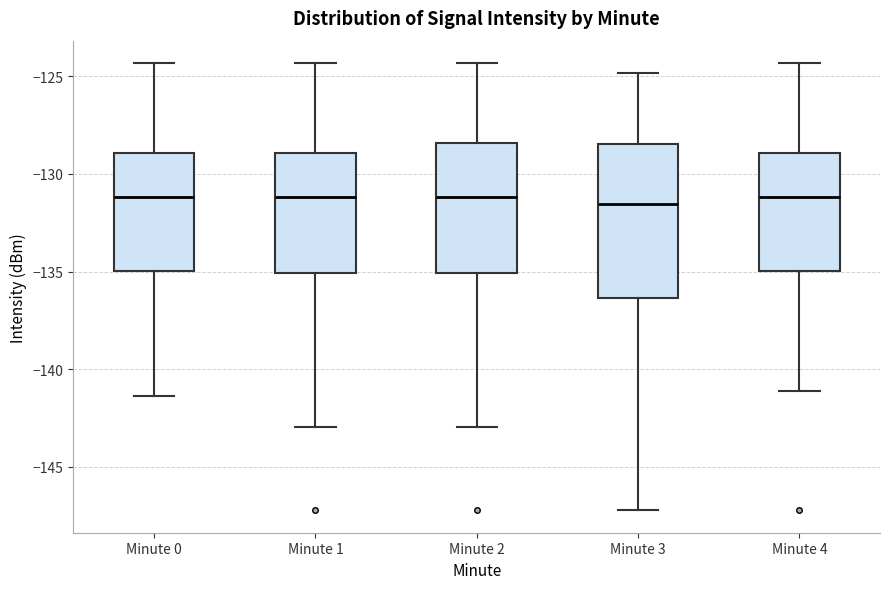

Where does the median line of the box for Minute 0 sit on the y-axis? The values are not printed on the chart, so give them approximately, as read against the axis.

-131.0